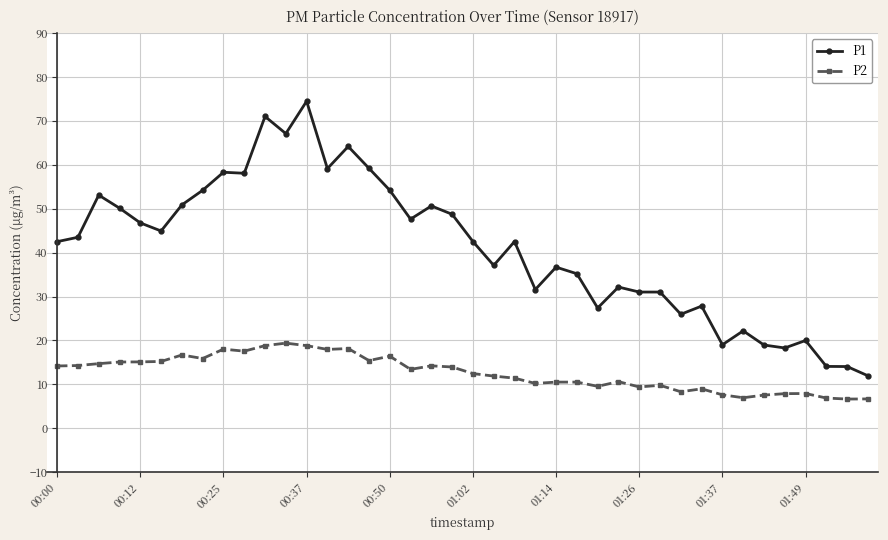

What is the greatest value displayed?

74.5